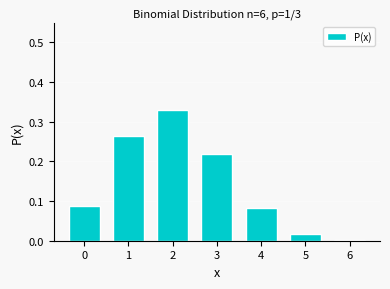

Is it true that the value at 2 is 0.1?

False